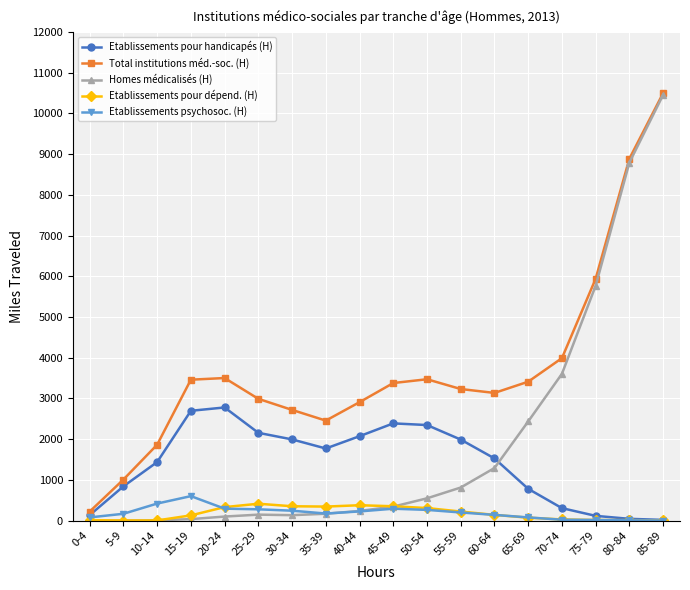

Which series has the largest total across all categories?

Total institutions méd.-soc. (H)